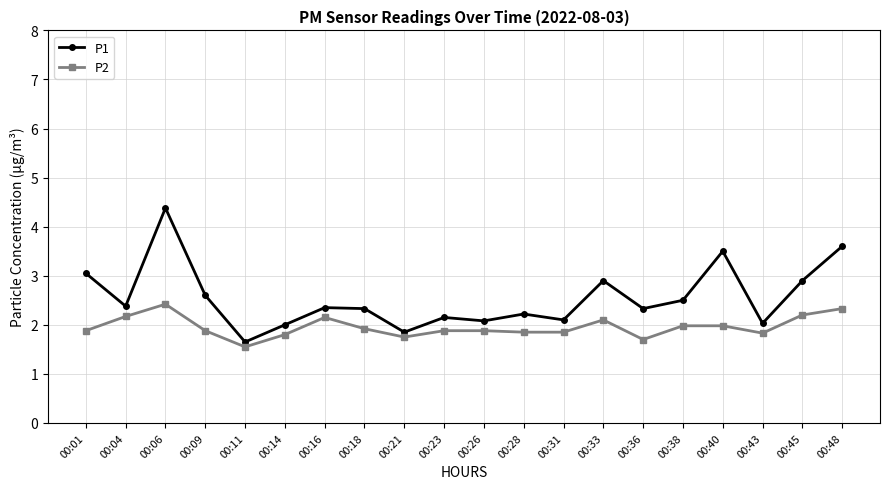

Which series changed the most between 00:06 and 00:48?

P1